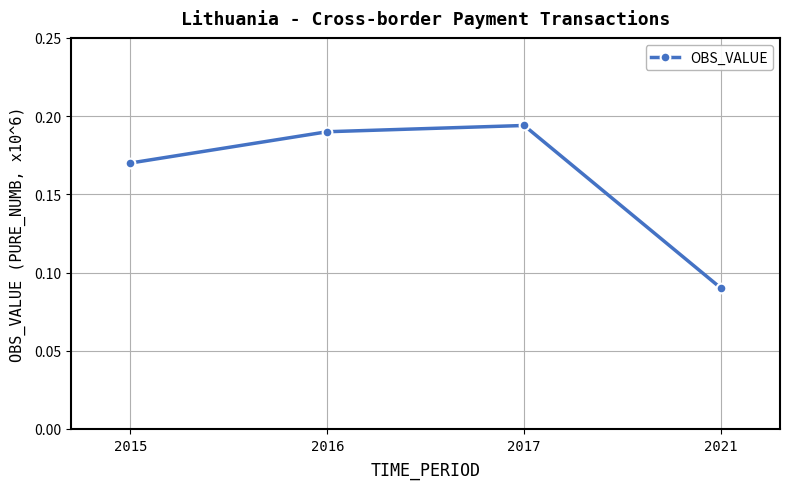

Rank the categories by value from lowest to highest.

2021, 2015, 2016, 2017